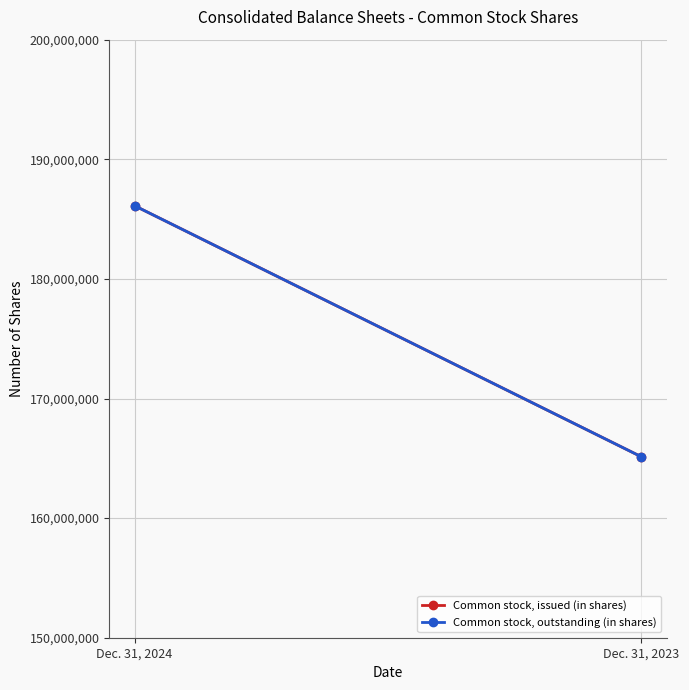

How many Common stock, issued (in shares) values are between 165133798 and 186114948?

2